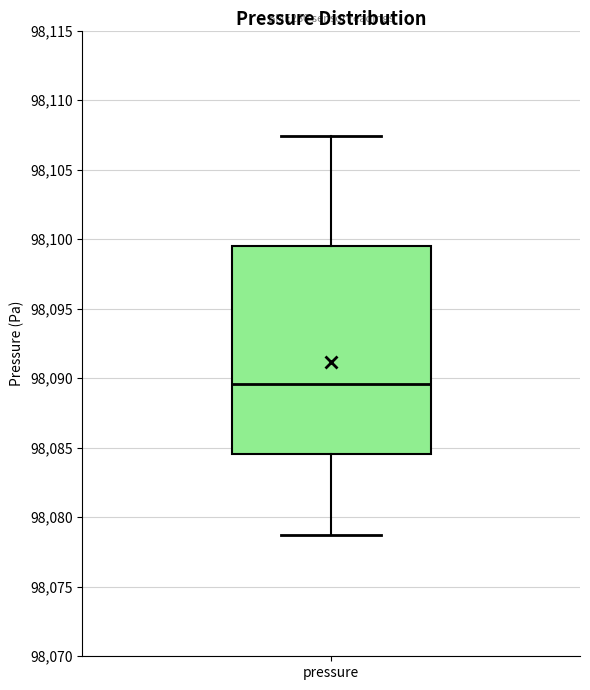

Read this box plot against the y-axis: the position of the median line, the range covered by the box, and the ends of both whiskers. The values are not printed on the chart, so give them approximately, as read against the axis.

median 98089.5, box 98084.5 to 98099.5, whiskers 98078.5 to 98107.5